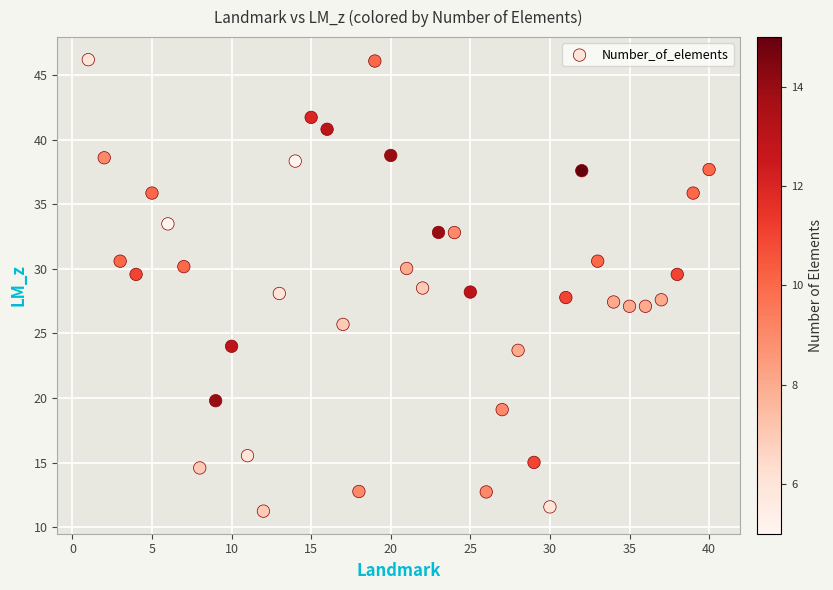

What is the range of X values (max minus min)?

39.0